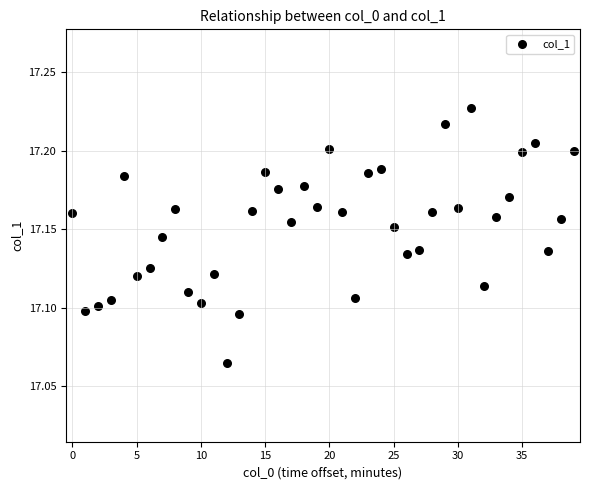

How many data points are displayed?

40